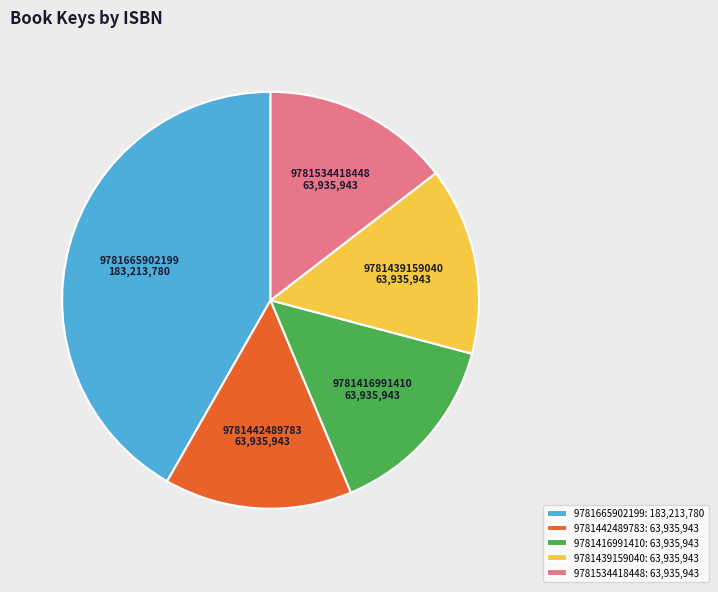

How many slices are in this pie chart?

5